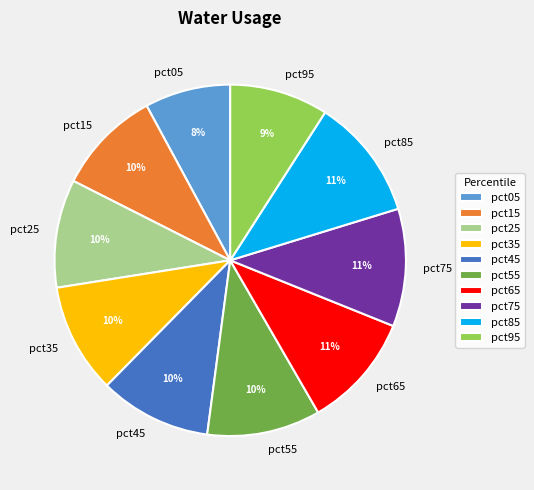

Which slice is the smallest?

pct05